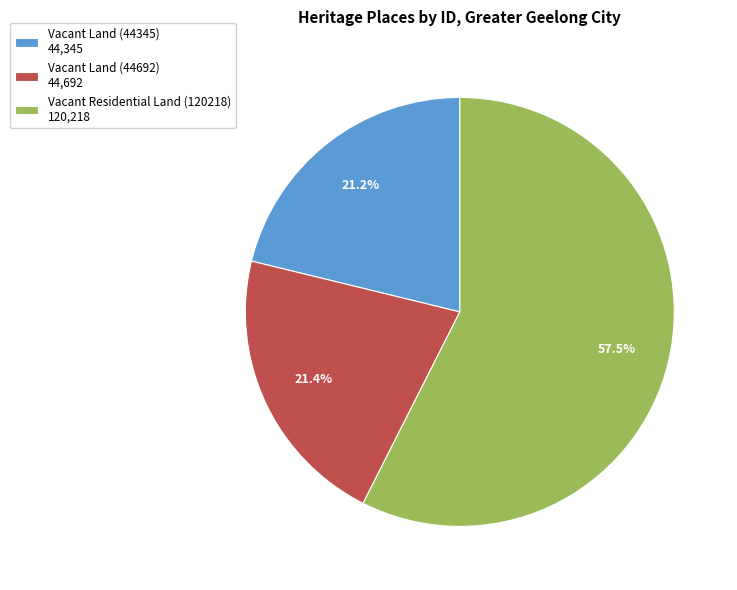

Between Vacant Residential Land (120218) 120,218 and Vacant Land (44345) 44,345, which is larger?

Vacant Residential Land (120218) 120,218